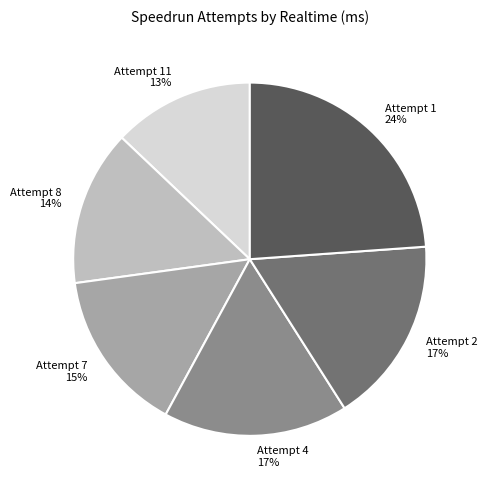

Count the number of slices in the pie.

6